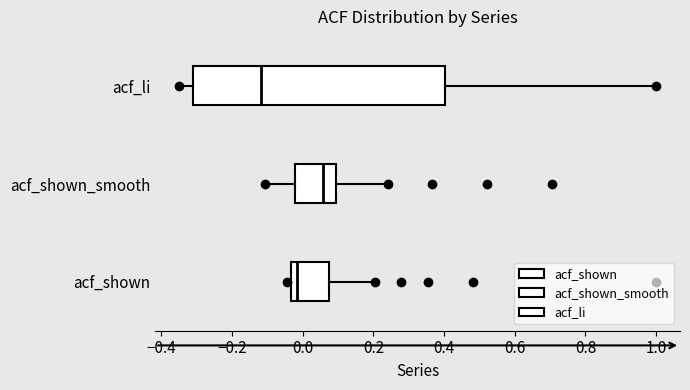

Reading bottom to top, read every box against the x-axis: the position of its median line, the range the box covers, and the ends of its whiskers. The values are not printed on the chart, so give them approximately, as read against the axis.

acf_shown: median -0.02, box -0.04 to 0.08, whiskers -0.04 (just left of the box's left edge) to 0.20
acf_shown_smooth: median 0.06, box -0.02 to 0.10, whiskers -0.10 to 0.24
acf_li: median -0.12, box -0.32 to 0.40, whiskers -0.34 to 1.00